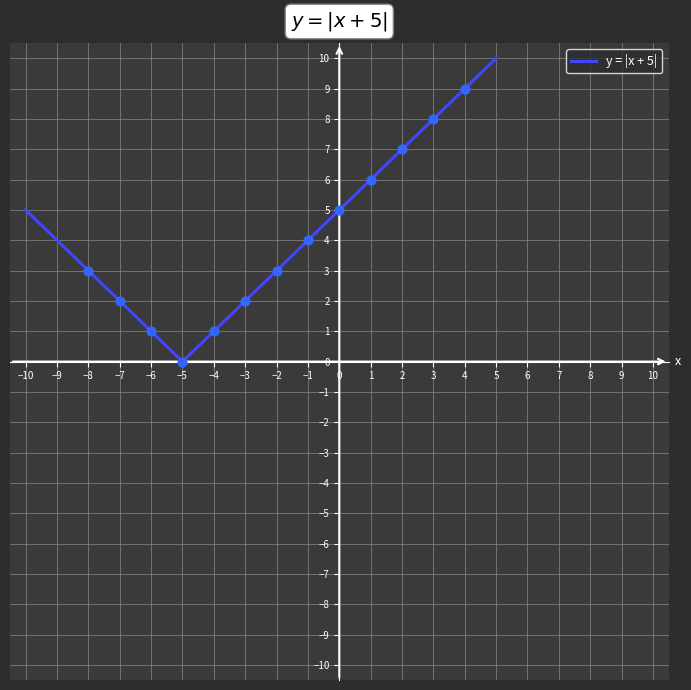

What is the ratio of the value at 3 to the value at -8?

2.7